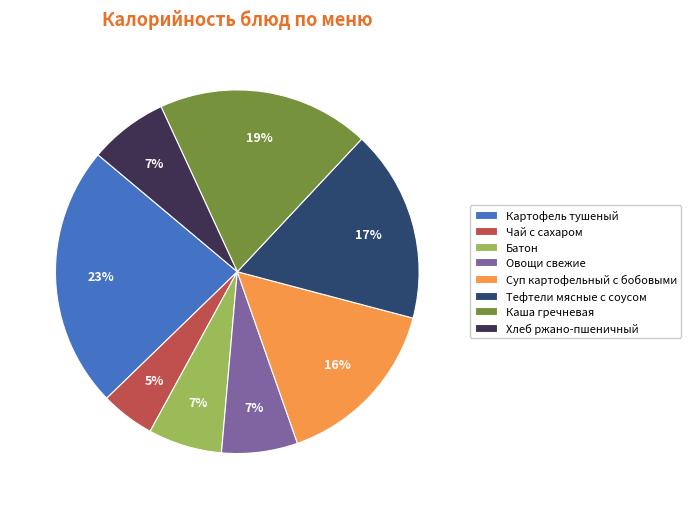

Which slice is the largest?

Картофель тушеный